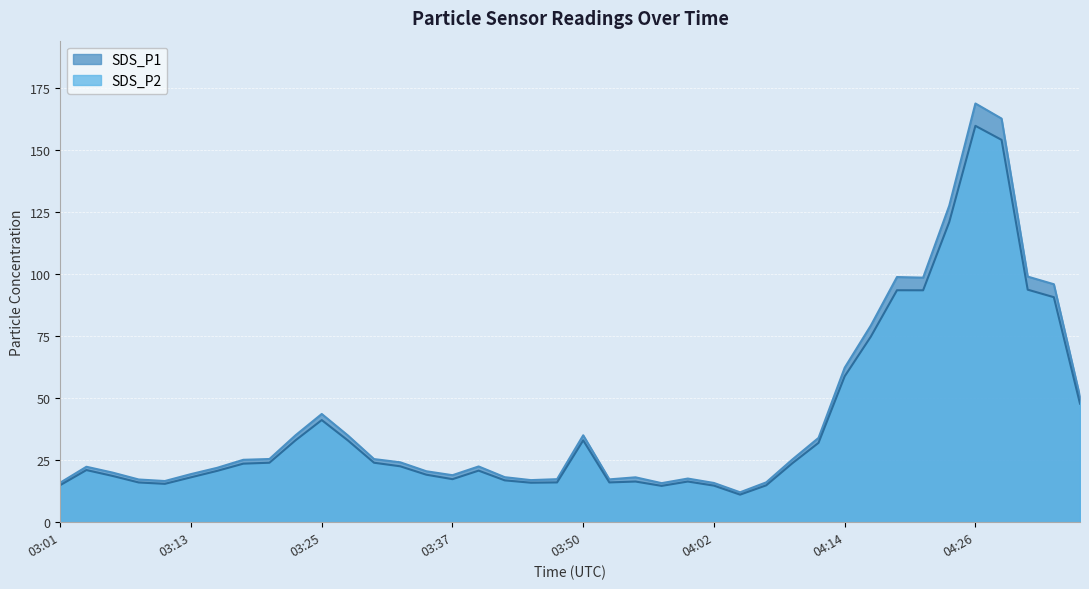

How many values in the SDS_P1 series exceed 24?

20